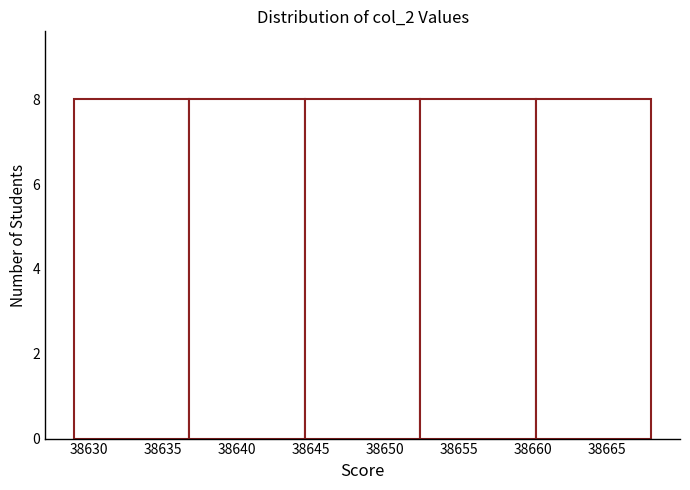

Reading left to right, list every bar in this chart as the range it spans on the x-axis followed by its height. Neither the bar edges nor the heights are printed on the chart, so give them approximately, as read against the axes.

38629.0 to 38636.8: 8
38636.8 to 38644.6: 8
38644.6 to 38652.4: 8
38652.4 to 38660.2: 8
38660.2 to 38668.0: 8